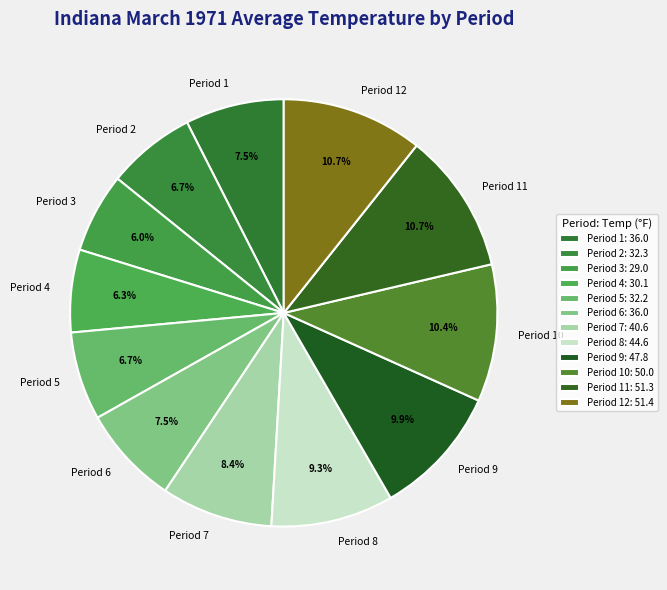

Which has a higher value, Period 2 or Period 12?

Period 12